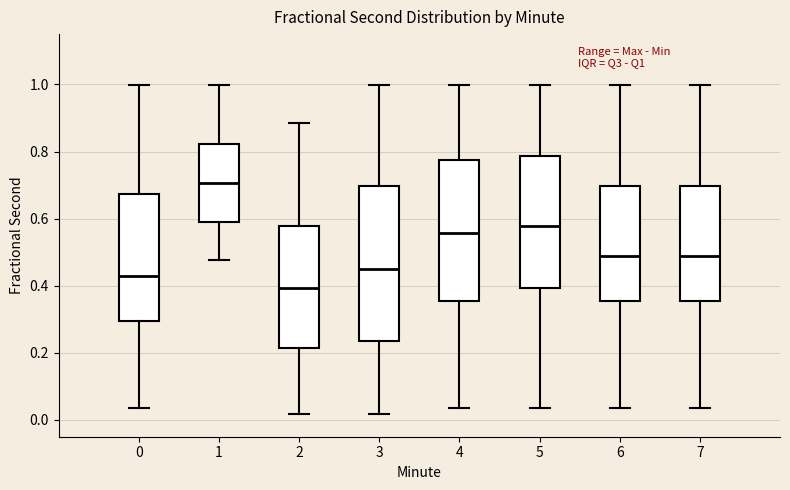

Where is the lower edge of the box at x = 5 on the y-axis? The values are not printed on the chart, so give them approximately, as read against the axis.

0.40